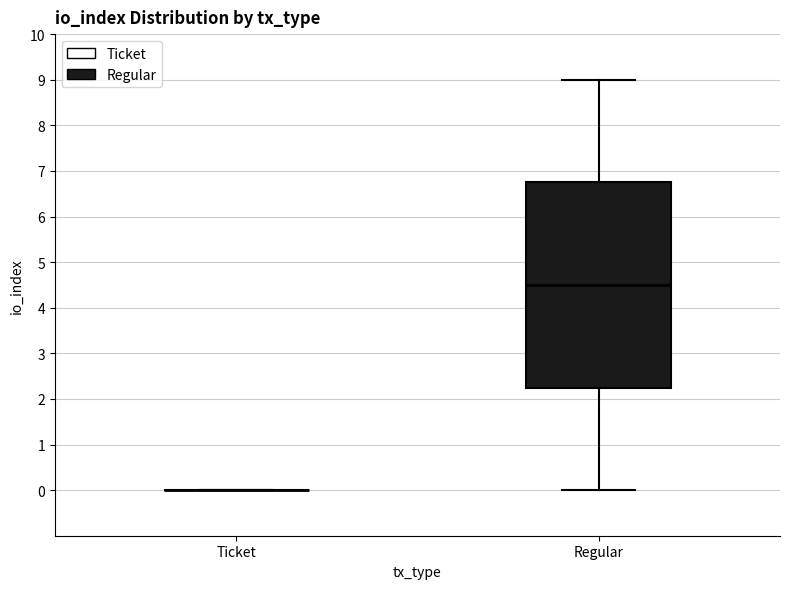

Reading left to right, read every box against the y-axis: the position of its median line, the range the box covers, and the ends of its whiskers. The values are not printed on the chart, so give them approximately, as read against the axis.

Ticket: box collapsed to a line at 0.0, whiskers 0.0 to 0.0
Regular: median 4.5, box 2.3 to 6.8, whiskers 0.0 to 9.0